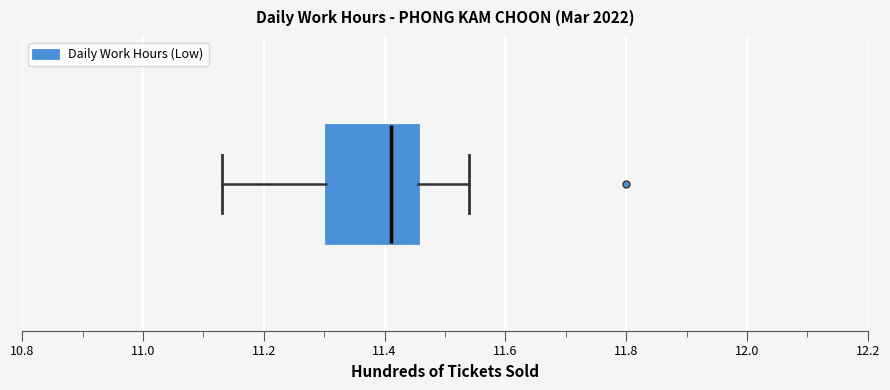

Read this box plot against the x-axis: the position of the median line, the range covered by the box, and the ends of both whiskers. The values are not printed on the chart, so give them approximately, as read against the axis.

median 11.42, box 11.30 to 11.46, whiskers 11.14 to 11.54